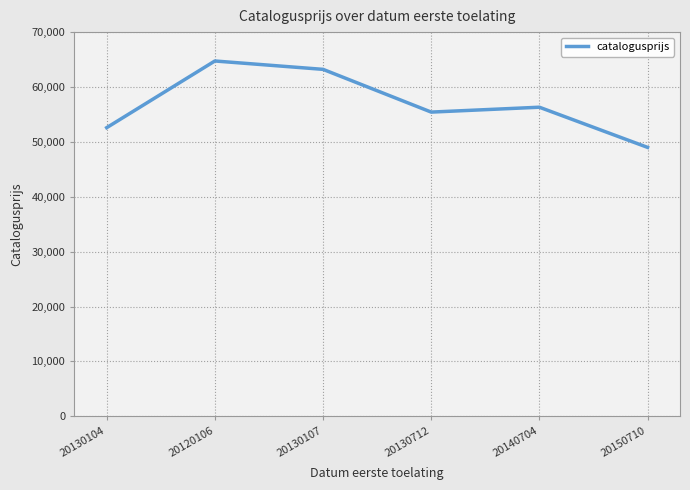

Where is the first local minimum?

20130712